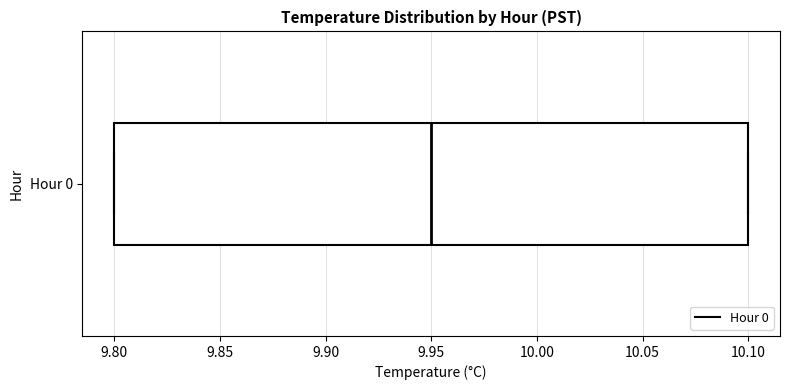

Transcribe this box plot: give where the median line is, the range the box spans, and where the two whiskers end, as read against the x-axis. The values are not printed on the chart, so give them approximately, as read against the axis.

median 9.95, box 9.80 to 10.10, whiskers 9.80 to 10.10